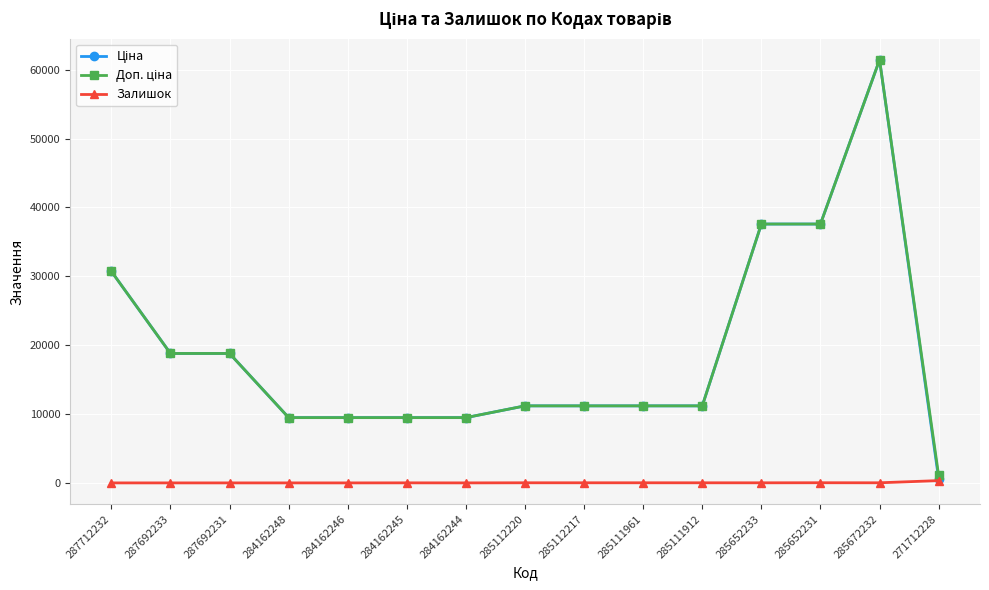

What is the label of the 11th point from the left?

285111912